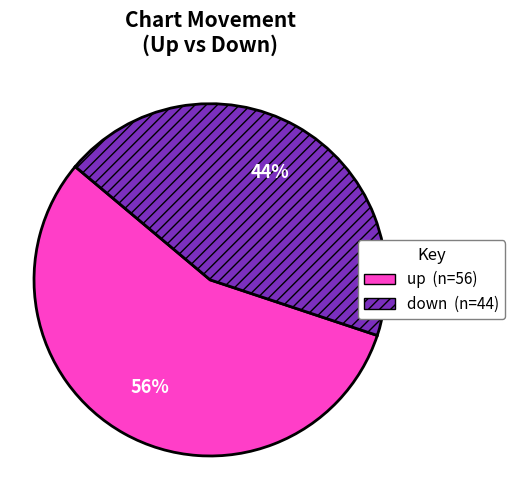

Is there a majority slice in this chart?

Yes